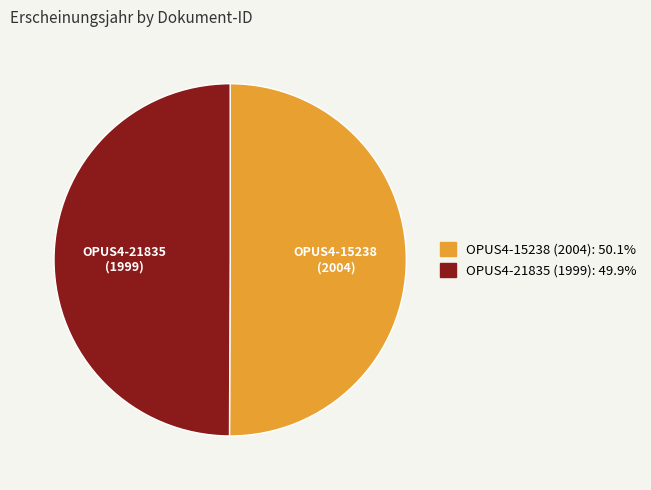

What is the ratio of the value at OPUS4-15238 (2004) to the value at OPUS4-21835 (1999)?

1.0